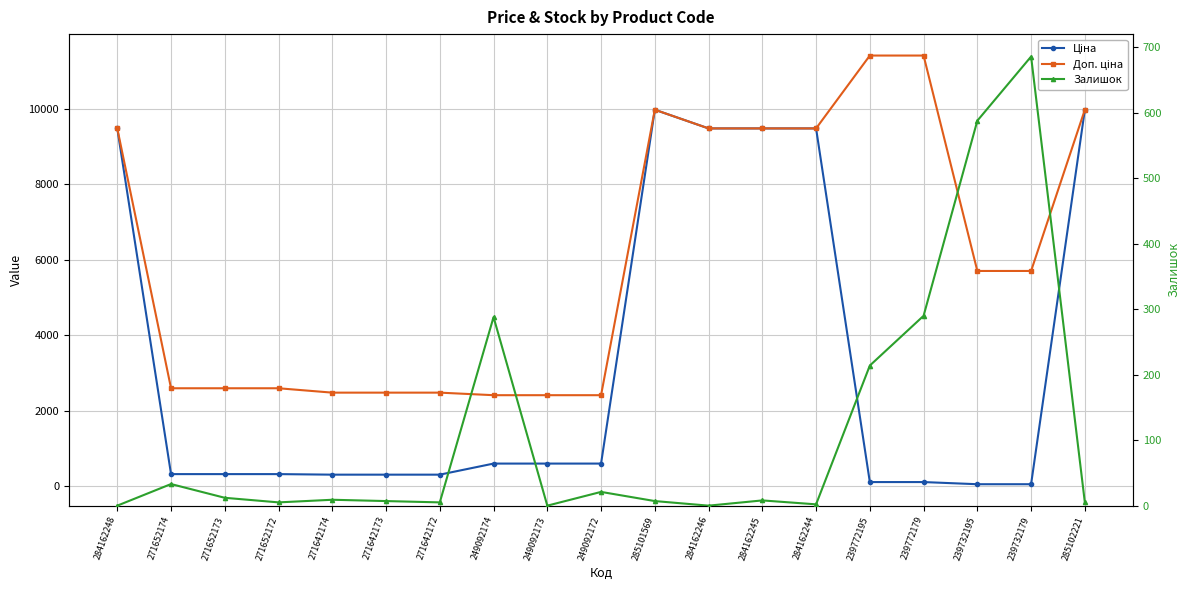

True or false: Залишок and Ціна intersect in this chart.

True